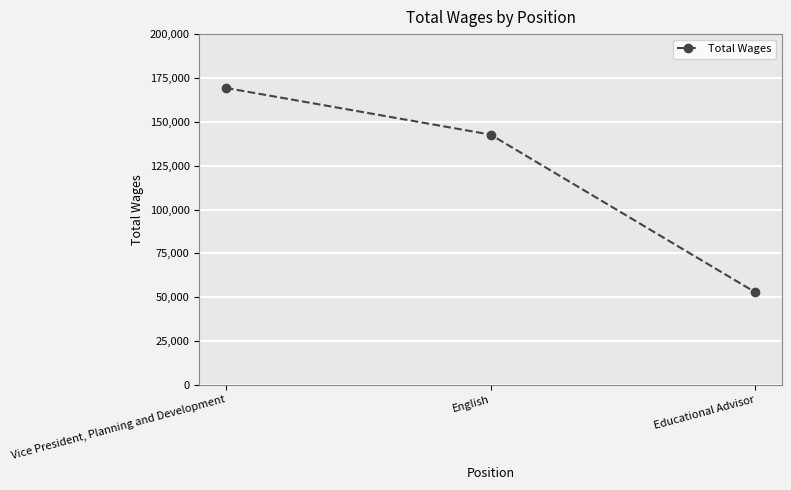

What is the maximum value shown in the chart?

169317